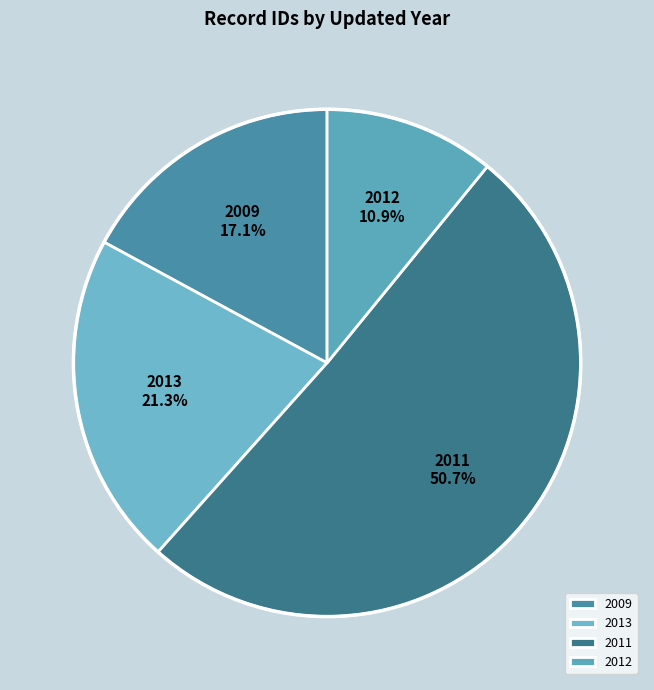

What is the smallest slice in the pie chart?

2012